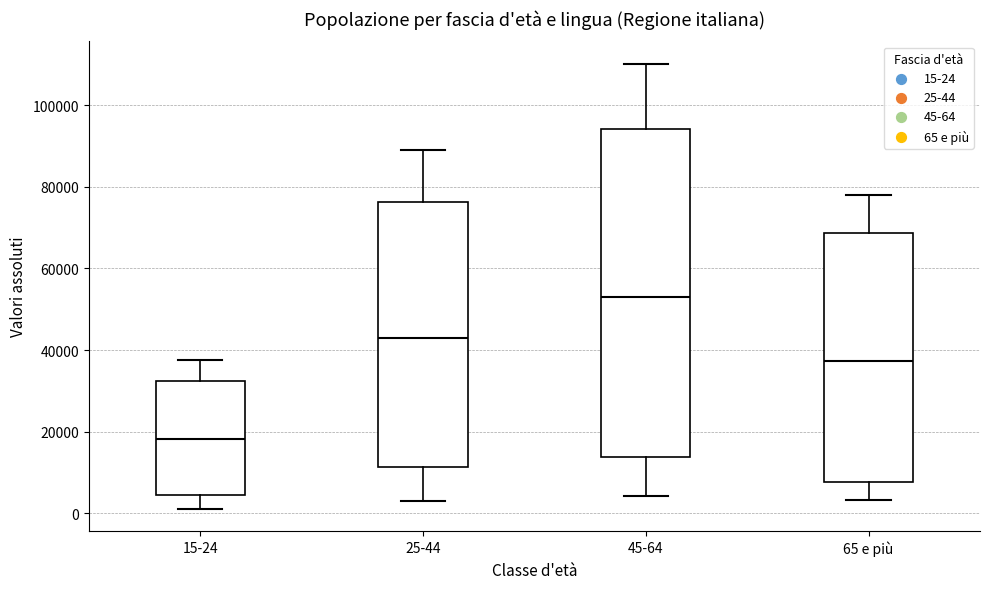

Where is the upper edge of the box for 45-64 on the y-axis? The values are not printed on the chart, so give them approximately, as read against the axis.

94000